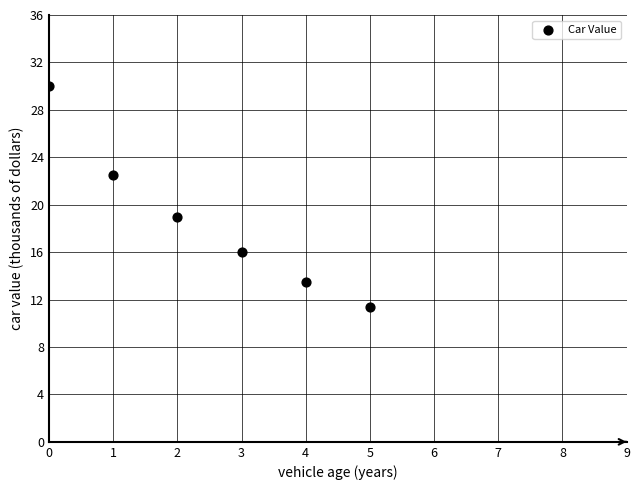

What Y value in the scatter plot is closest to 20?

19.0